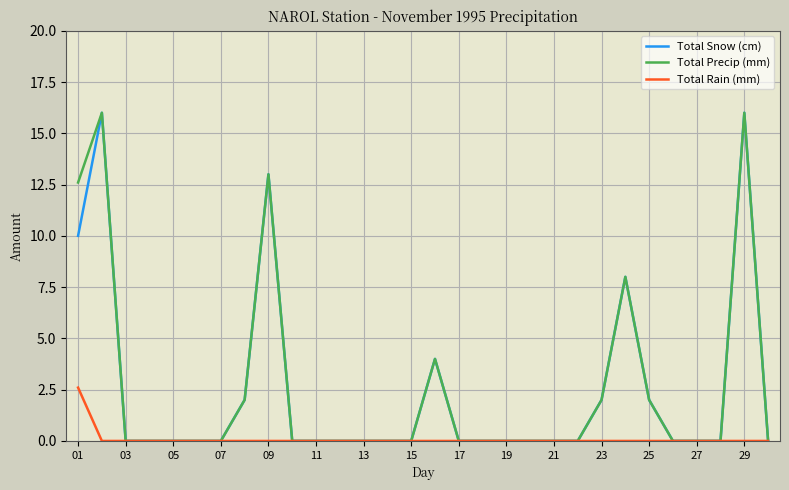

What is the maximum value shown in the chart?

16.0